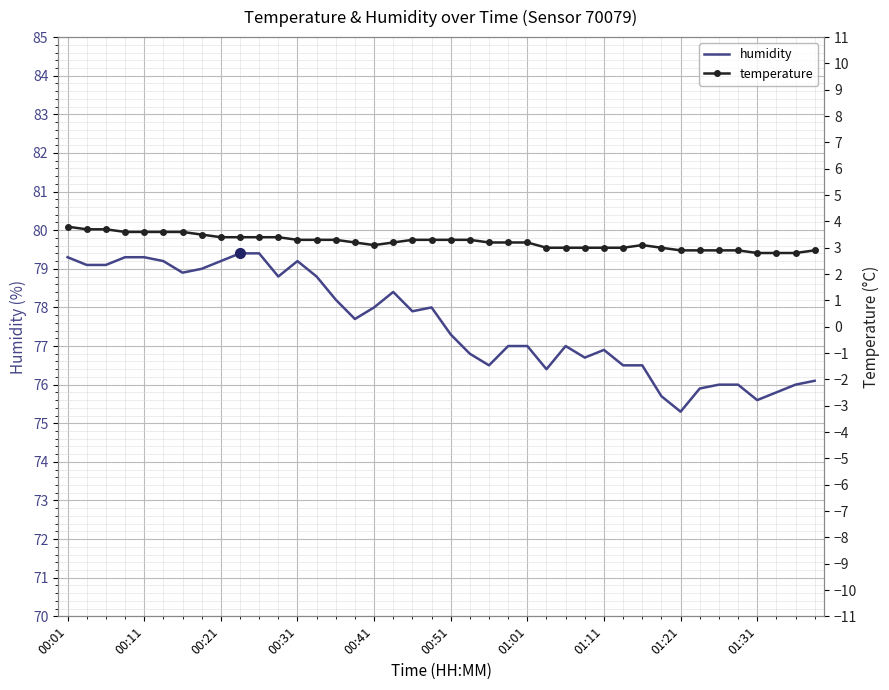

True or false: temperature and humidity cross at least once.

False